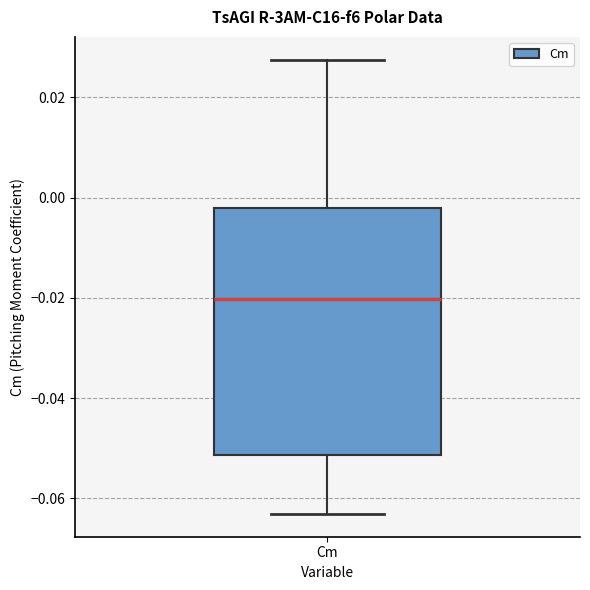

Transcribe this box plot: give where the median line is, the range the box spans, and where the two whiskers end, as read against the y-axis. The values are not printed on the chart, so give them approximately, as read against the axis.

median -0.020, box -0.052 to -0.002, whiskers -0.064 to 0.028